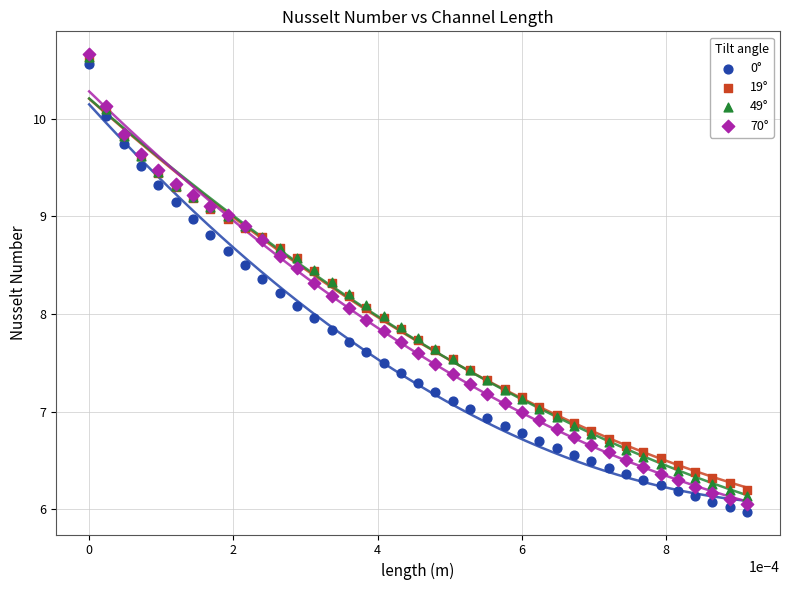

Which series reaches the minimum Y coordinate?

0°